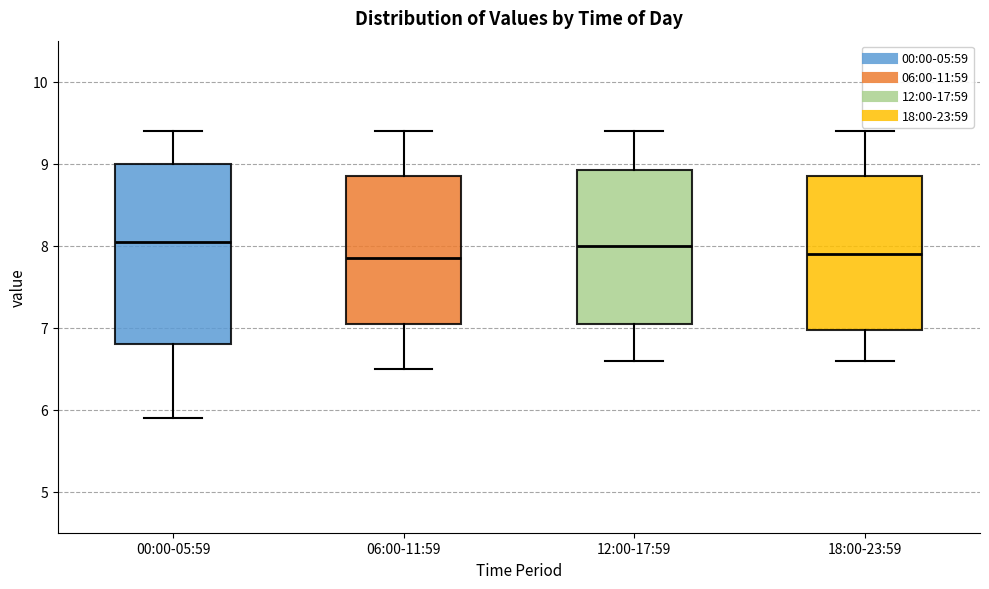

Reading left to right, read every box against the y-axis: the position of its median line, the range the box covers, and the ends of its whiskers. The values are not printed on the chart, so give them approximately, as read against the axis.

00:00-05:59: median 8.1, box 6.8 to 9.0, whiskers 5.9 to 9.4
06:00-11:59: median 7.9, box 7.1 to 8.9, whiskers 6.5 to 9.4
12:00-17:59: median 8.0, box 7.1 to 8.9, whiskers 6.6 to 9.4
18:00-23:59: median 7.9, box 7.0 to 8.9, whiskers 6.6 to 9.4